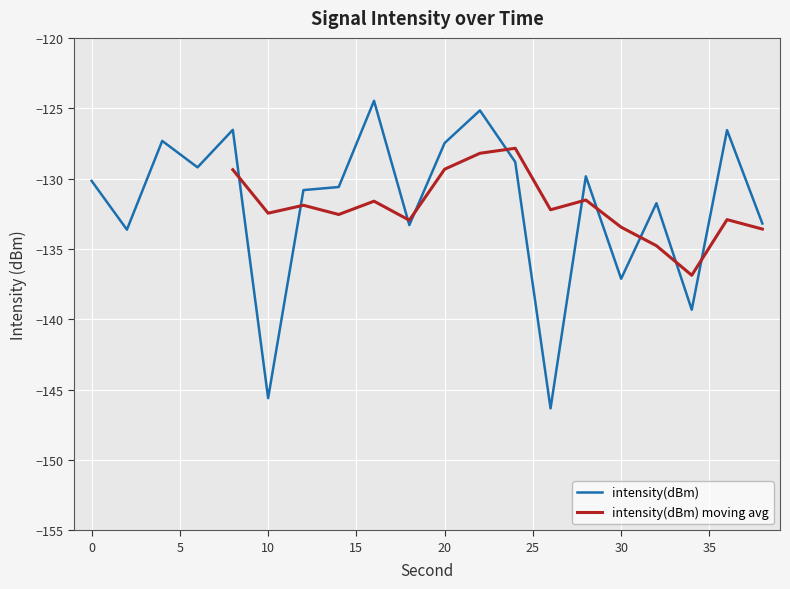

How many interior local valleys (lower than both neighbors) does the data have?

7